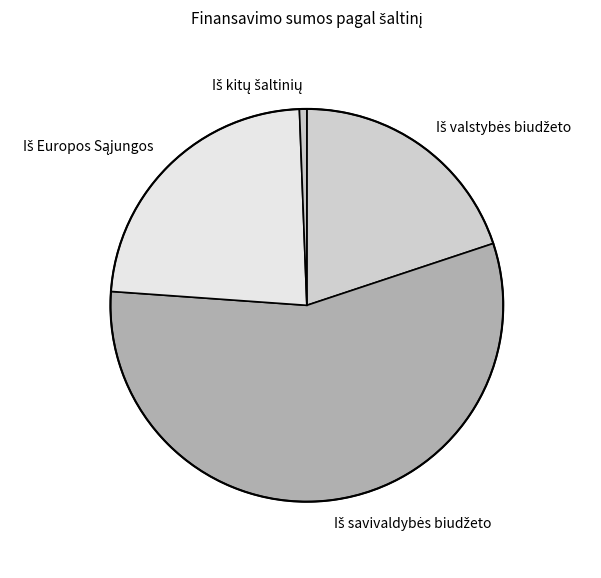

Does any single category account for the majority?

Yes